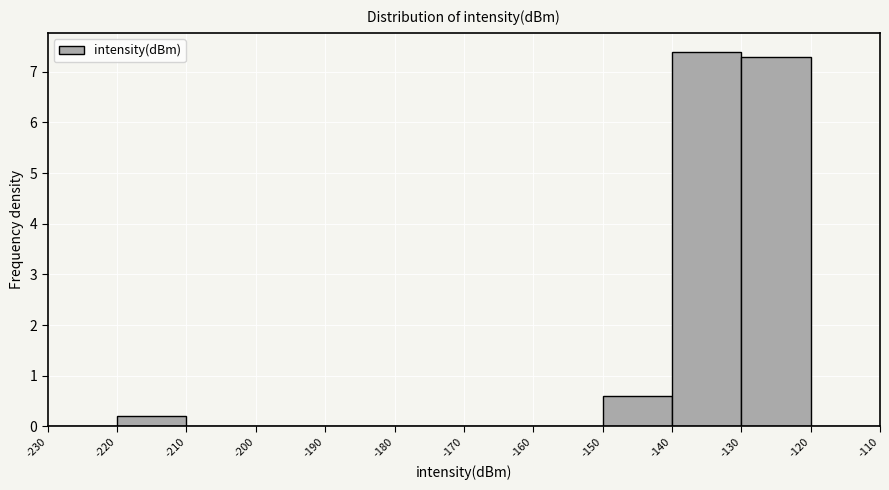

Reading left to right, list every bar in this chart as the range it spans on the x-axis followed by its height. The values are not printed on the chart, so give them approximately, as read against the axis.

-230 to -220: 0
-220 to -210: 0.2
-210 to -200: 0
-200 to -190: 0
-190 to -180: 0
-180 to -170: 0
-170 to -160: 0
-160 to -150: 0
-150 to -140: 0.6
-140 to -130: 7.4
-130 to -120: 7.3
-120 to -110: 0